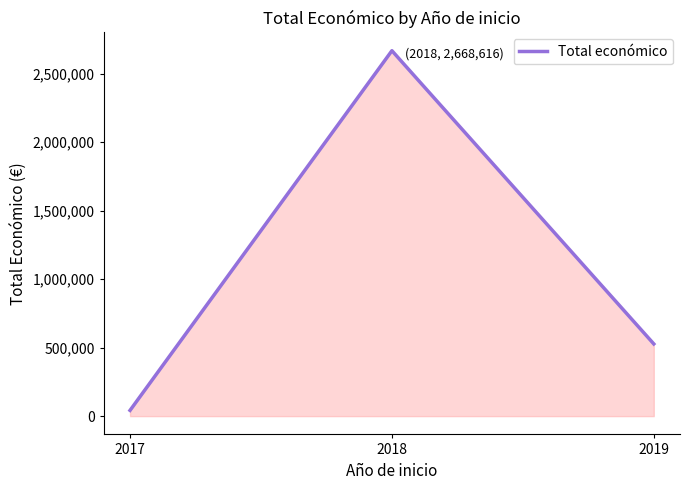

Rank the categories by value from lowest to highest.

2017, 2019, 2018